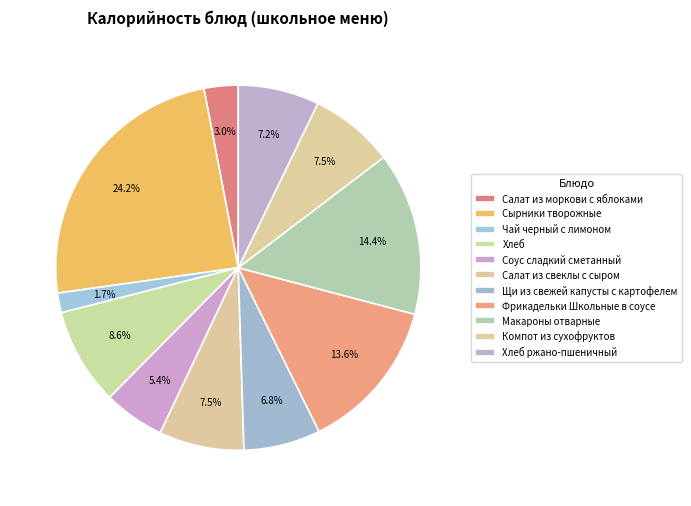

Is there any slice that represents more than half of the pie?

No